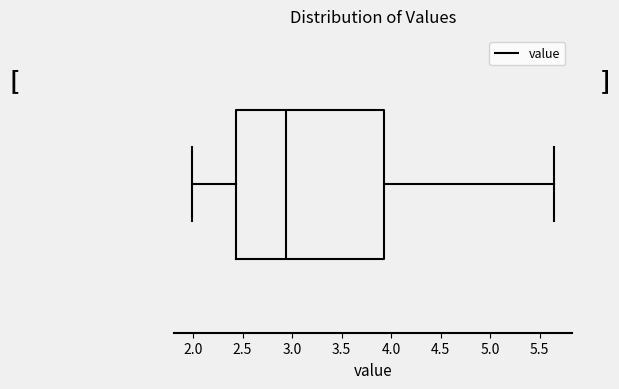

Read this box plot against the x-axis: the position of the median line, the range covered by the box, and the ends of both whiskers. The values are not printed on the chart, so give them approximately, as read against the axis.

median 2.95, box 2.45 to 3.95, whiskers 2.00 to 5.65